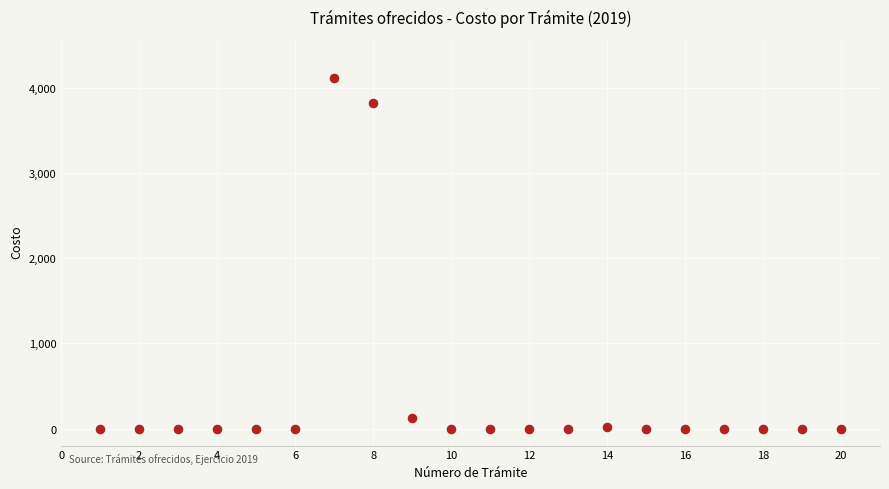

What Y value in the scatter plot is closest to 2059?

3826